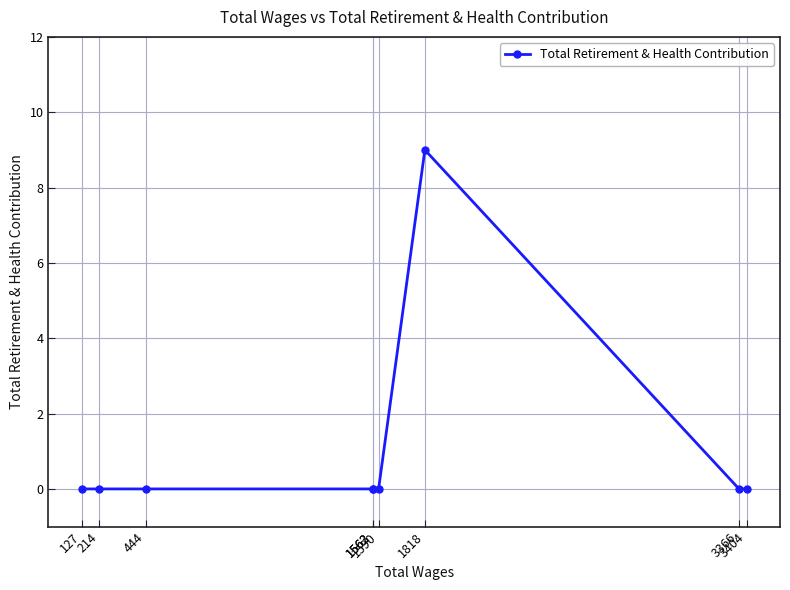

Reading left to right, what are all the values shown in this chart?

127=0	214=0	444=0	1562=0	1563=0	1590=0	1818=9	3366=0	3404=0